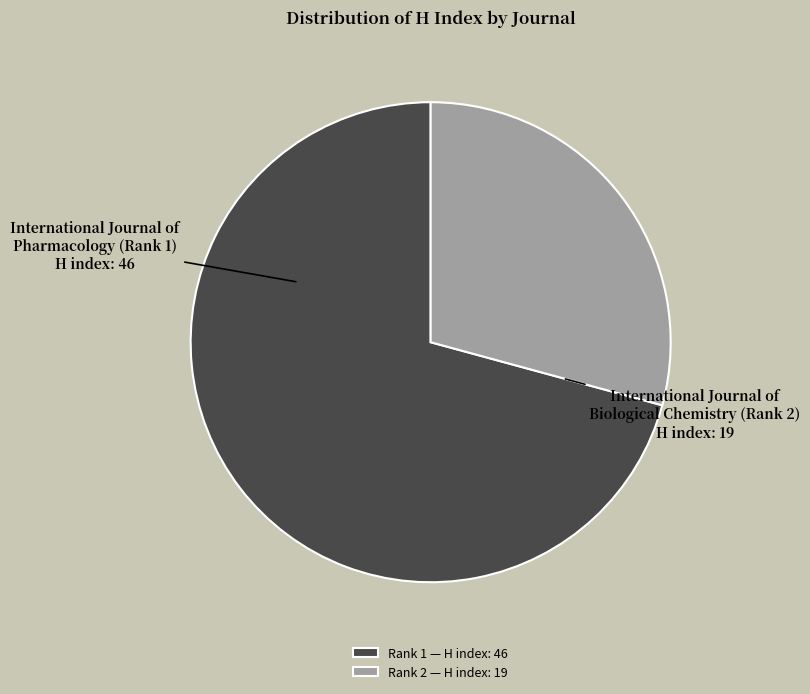

Which category has the smallest portion of the pie?

International Journal of Biological Chemistry (Rank 2)